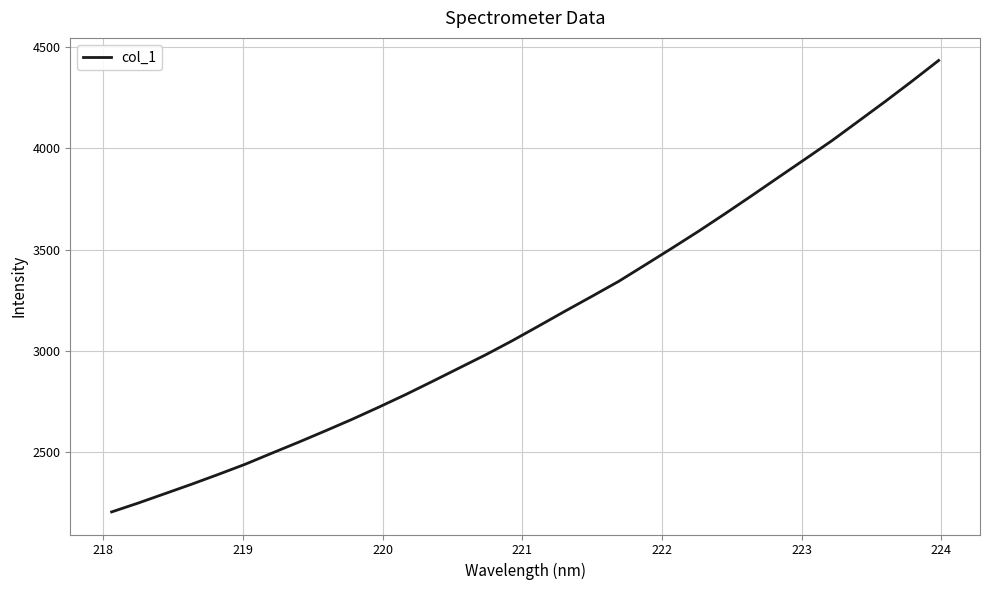

What is the maximum value shown in the chart?

4434.5